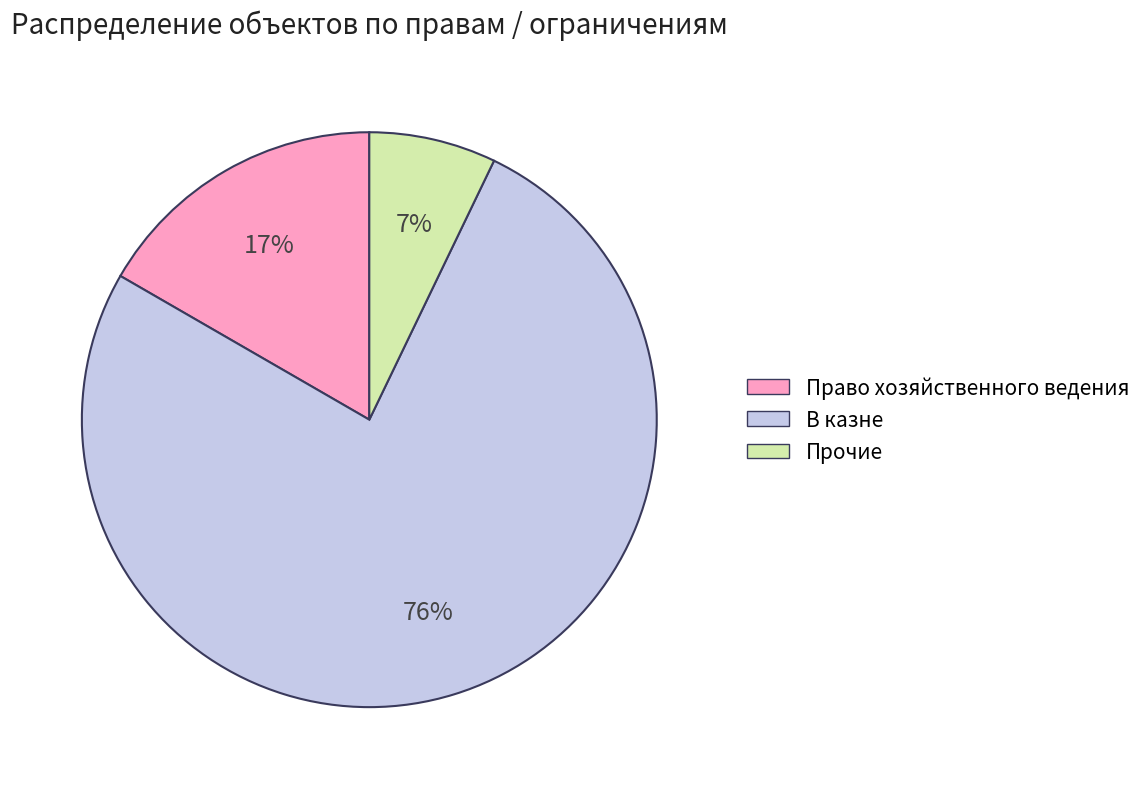

Which category has the smallest portion of the pie?

Прочие